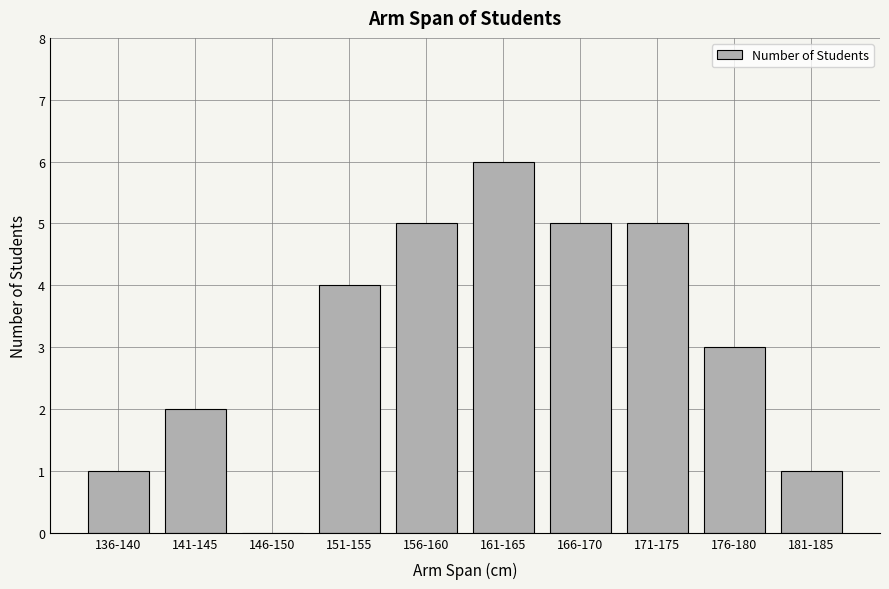

Reading left to right, what are all the values shown in this chart?

136-140=1	141-145=2	146-150=0	151-155=4	156-160=5	161-165=6	166-170=5	171-175=5	176-180=3	181-185=1